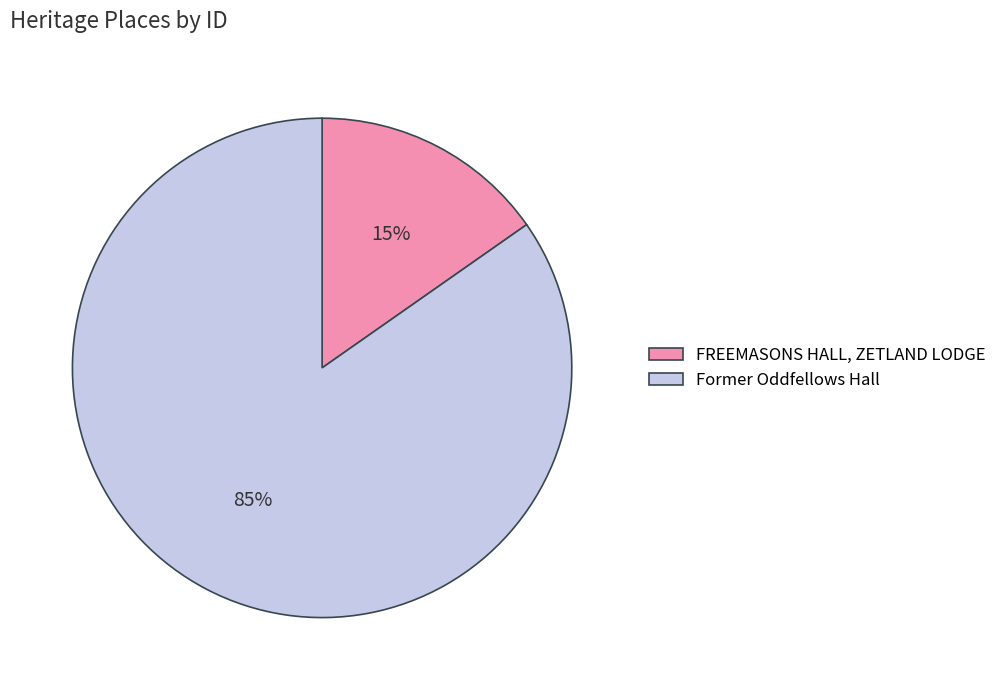

To the nearest percent, what is the average slice percentage?

50%